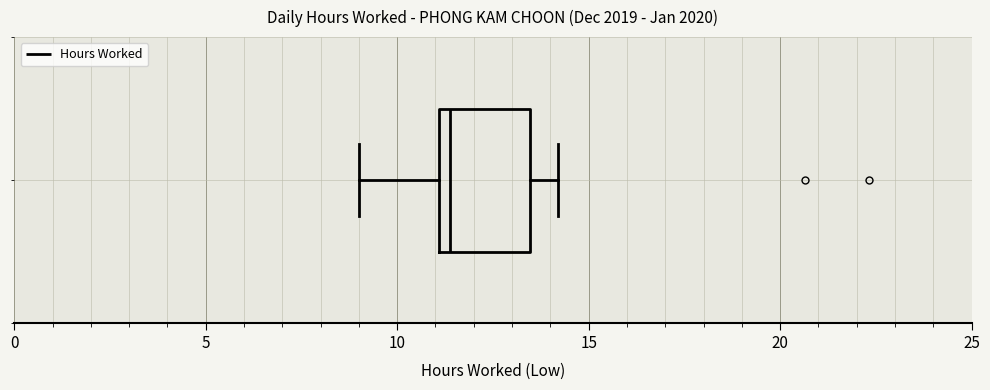

Where does the left whisker of the box end on the x-axis? The values are not printed on the chart, so give them approximately, as read against the axis.

9.0